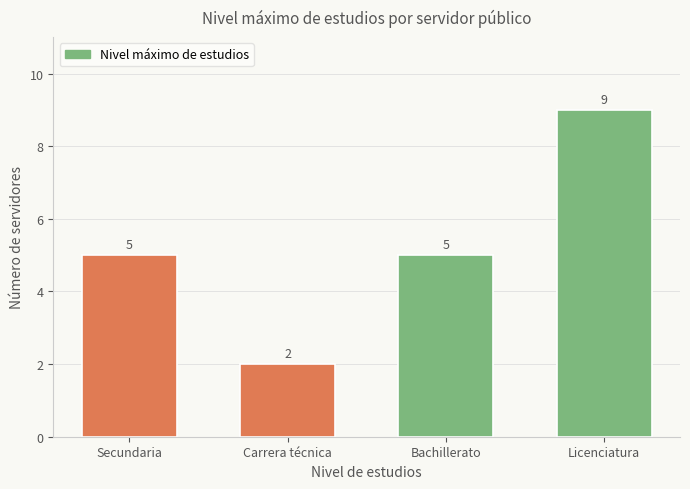

Reading left to right, transcribe all the data shown in this chart.

Secundaria=5	Carrera técnica=2	Bachillerato=5	Licenciatura=9